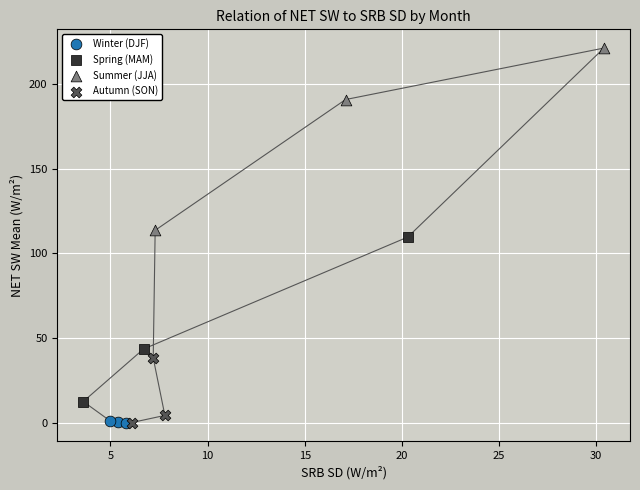

Which series has the largest Y range (max minus min)?

Summer (JJA)